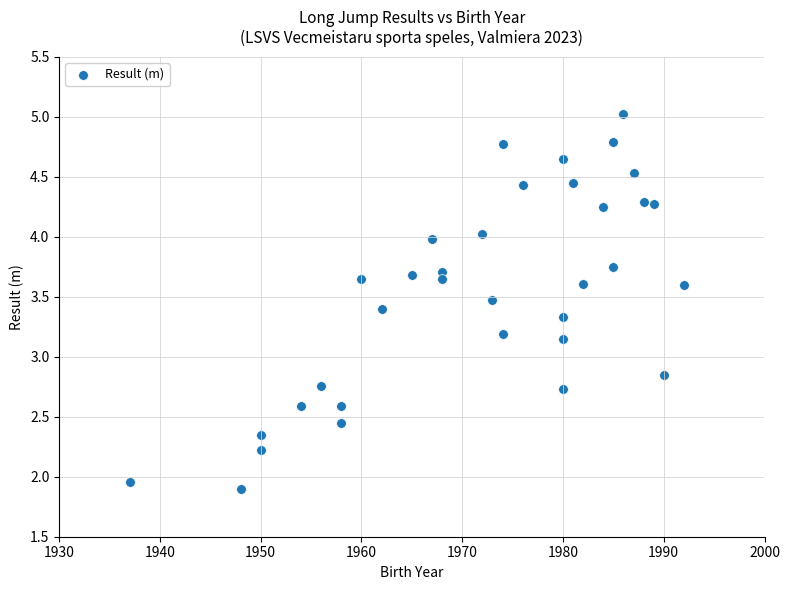

What is the range of X values (max minus min)?

55.0